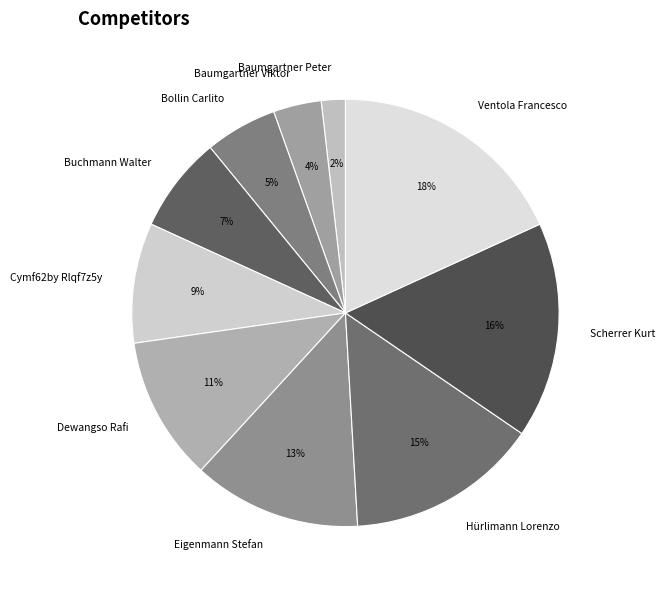

Which has a higher value, Baumgartner Viktor or Eigenmann Stefan?

Eigenmann Stefan